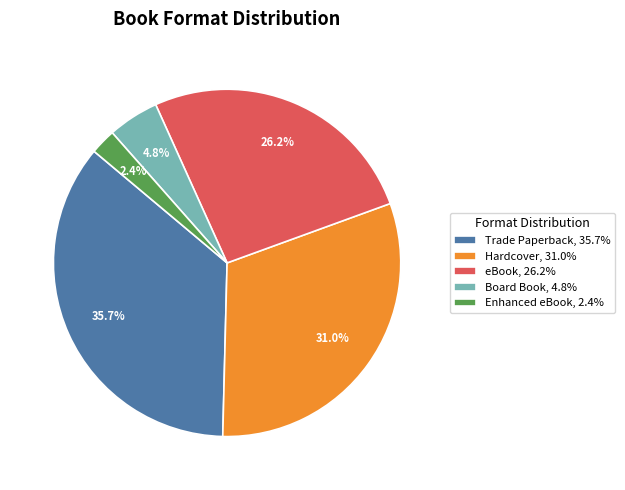

Does Enhanced eBook, 2.4% represent more than half of the total?

No